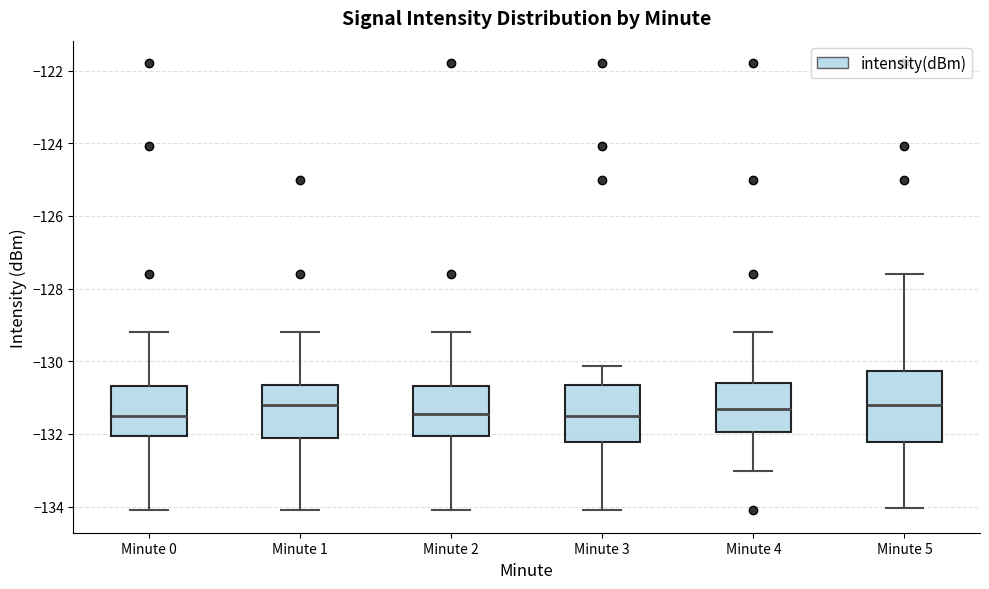

Reading left to right, transcribe this box plot: for each box, give where its median line is, the range the box spans, and where its two whiskers end, as read against the y-axis. The values are not printed on the chart, so give them approximately, as read against the axis.

Minute 0: median -131.6, box -132.0 to -130.6, whiskers -134.2 to -129.2
Minute 1: median -131.2, box -132.2 to -130.6, whiskers -134.2 to -129.2
Minute 2: median -131.4, box -132.0 to -130.6, whiskers -134.2 to -129.2
Minute 3: median -131.6, box -132.2 to -130.6, whiskers -134.2 to -130.2
Minute 4: median -131.4, box -132.0 to -130.6, whiskers -133.0 to -129.2
Minute 5: median -131.2, box -132.2 to -130.2, whiskers -134.0 to -127.6